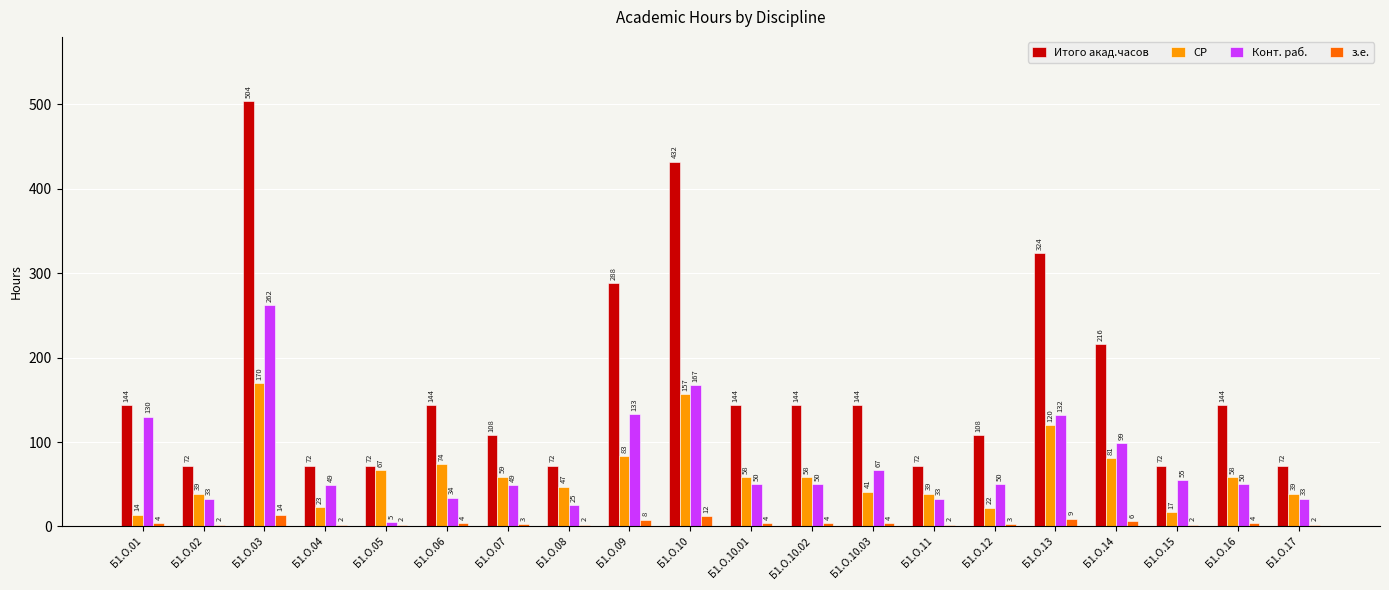

What are all the series names shown in the legend?

Итого акад.часов, СР, Конт. раб., з.е.